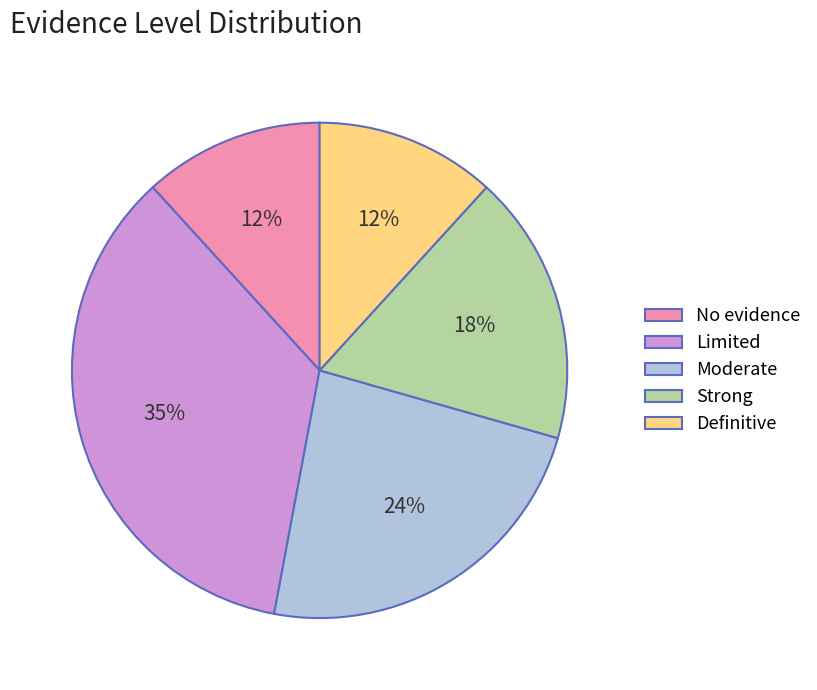

What percentage is the Strong slice, to the nearest percent?

18%